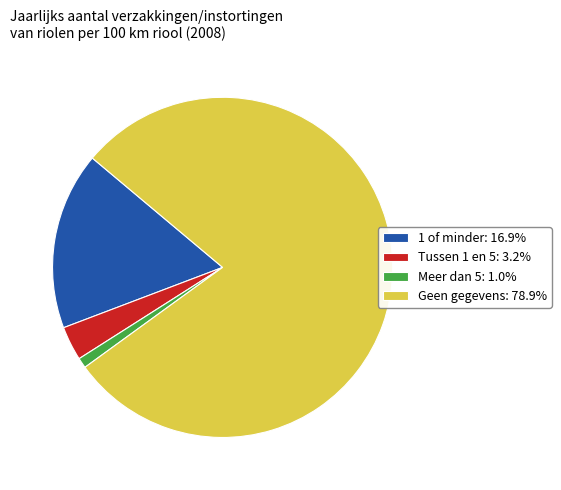

Approximately how many times larger is the value at 1 of minder: 16.9% compared to Meer dan 5: 1.0%?

17.3